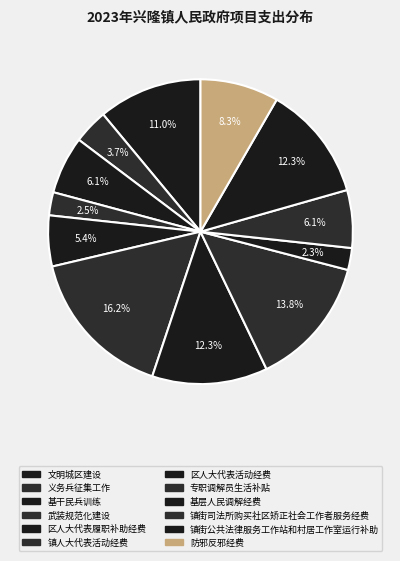

How many slices are in this pie chart?

12